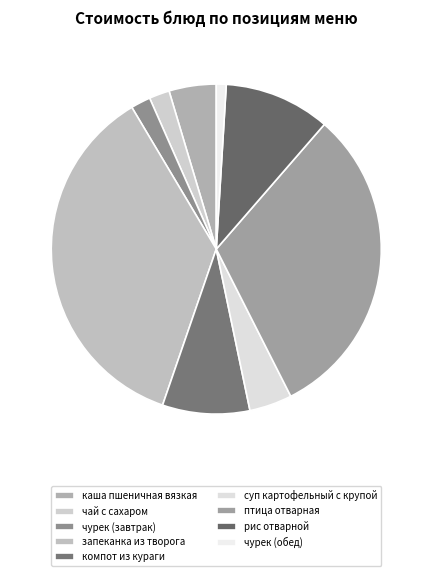

The чурек (обед) slice represents 1% of the pie. True or false?

True